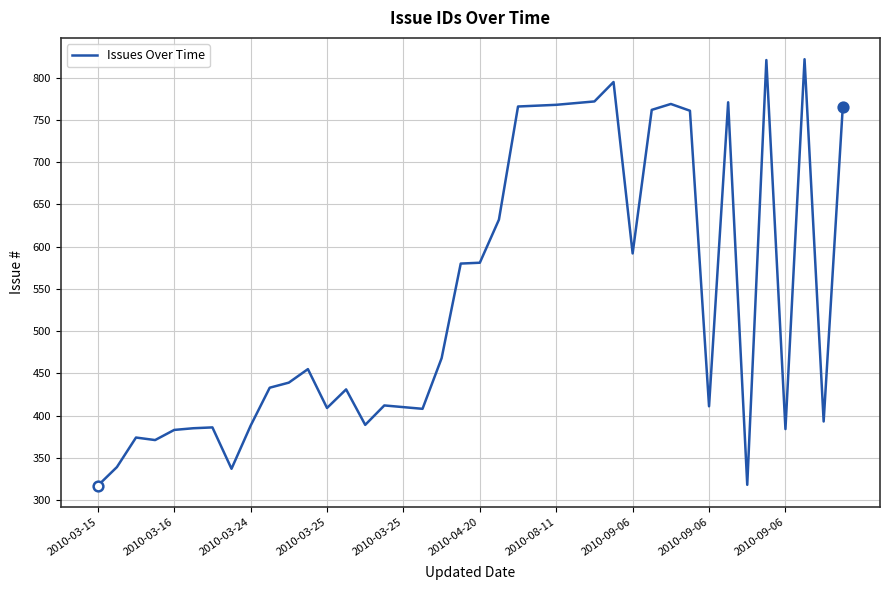

What is the minimum value shown in the chart?

317